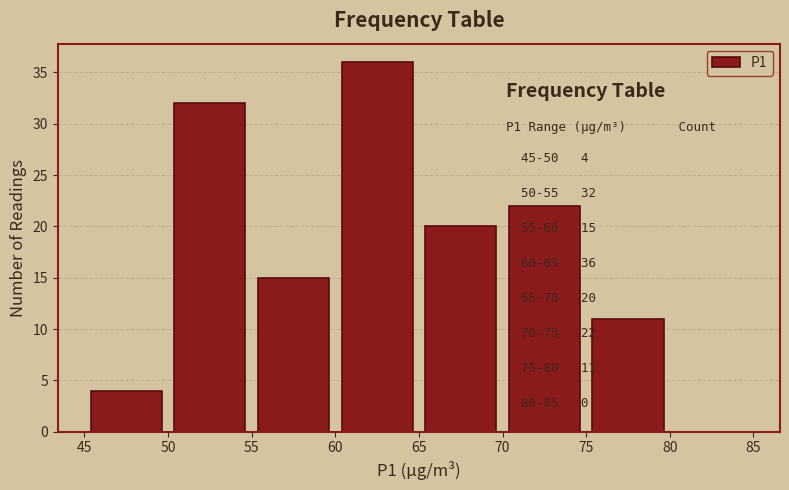

Which range on the x-axis has the tallest bar?

60 to 65